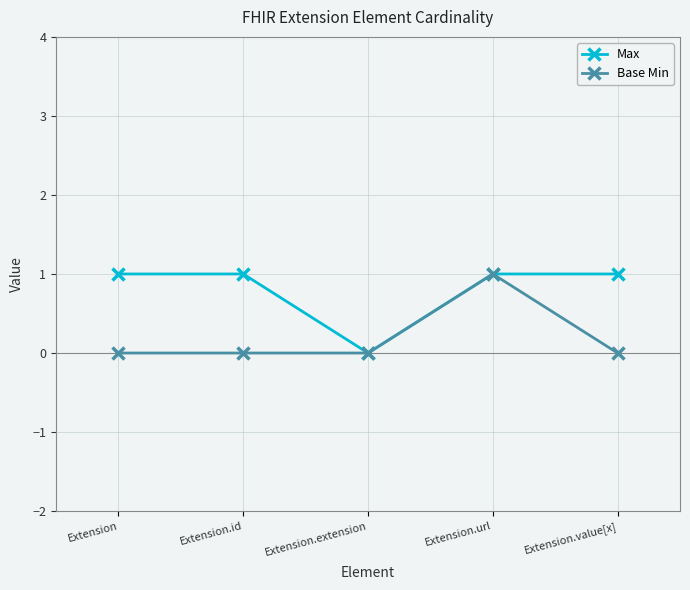

What is the total value across all series at Extension.value[x]?

1